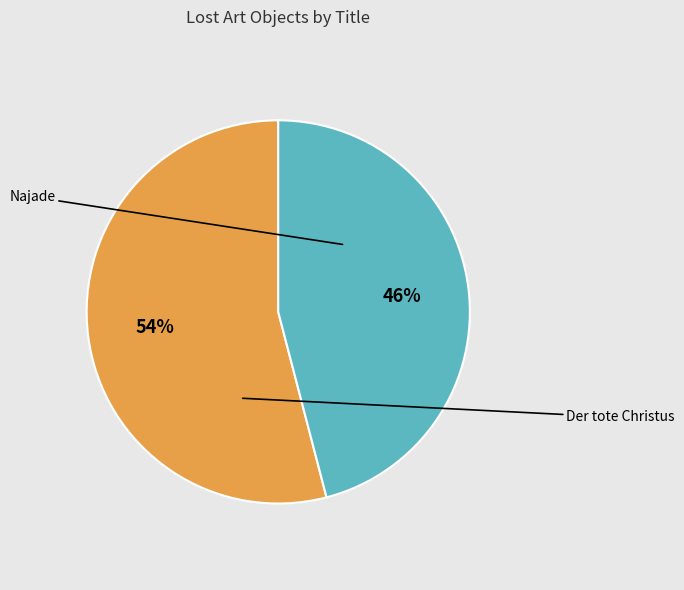

The Najade slice represents 69% of the pie. True or false?

False